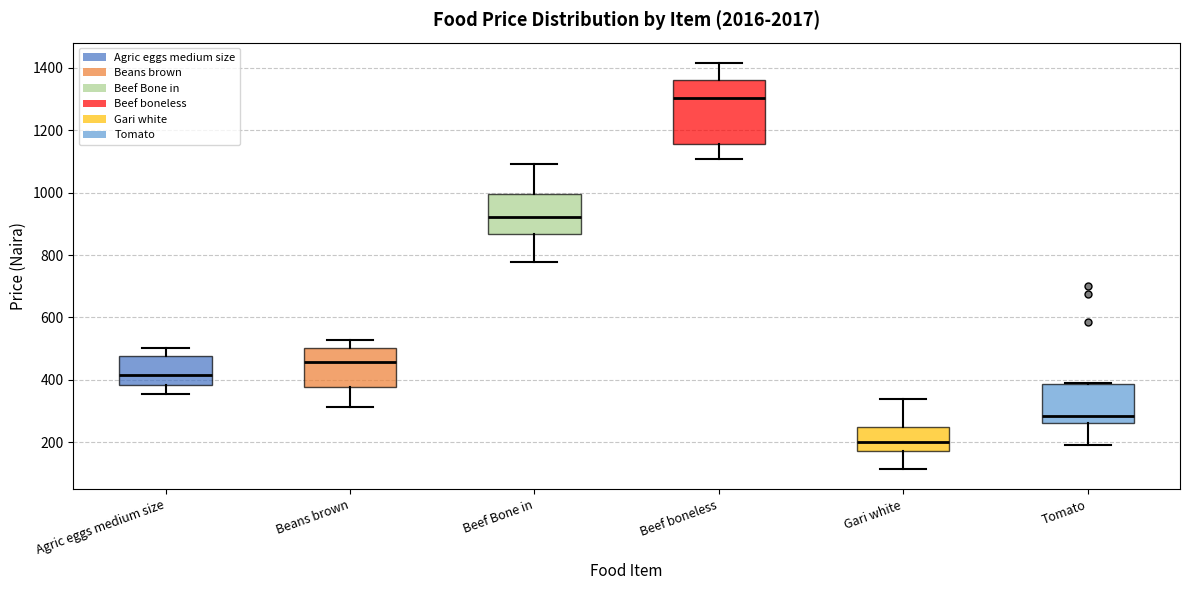

Reading left to right, transcribe this box plot: for each box, give where its median line is, the range the box spans, and where its two whiskers end, as read against the y-axis. The values are not printed on the chart, so give them approximately, as read against the axis.

Agric eggs medium size: median 420, box 380 to 480, whiskers 360 to 500
Beans brown: median 460, box 380 to 500, whiskers 320 to 520
Beef Bone in: median 920, box 860 to 1000, whiskers 780 to 1100
Beef boneless: median 1300, box 1160 to 1360, whiskers 1100 to 1420
Gari white: median 200, box 180 to 260, whiskers 120 to 340
Tomato: median 280, box 260 to 380, whiskers 200 to 400